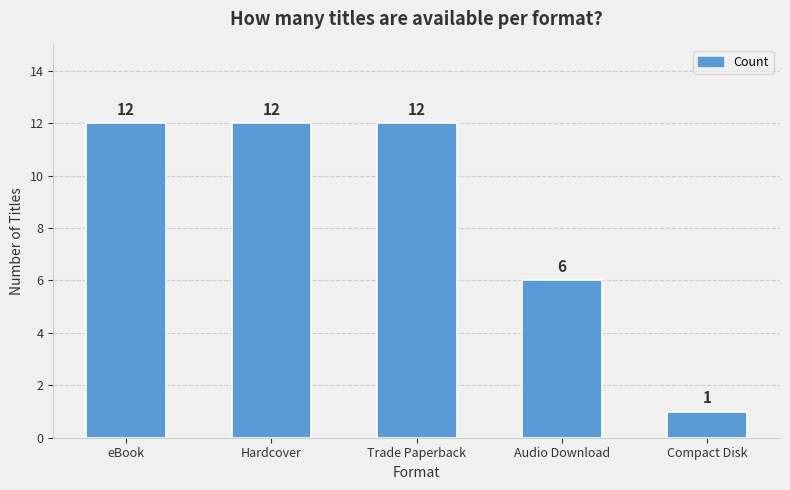

Reading right to left, extract all data points from this chart.

Compact Disk=1	Audio Download=6	Trade Paperback=12	Hardcover=12	eBook=12